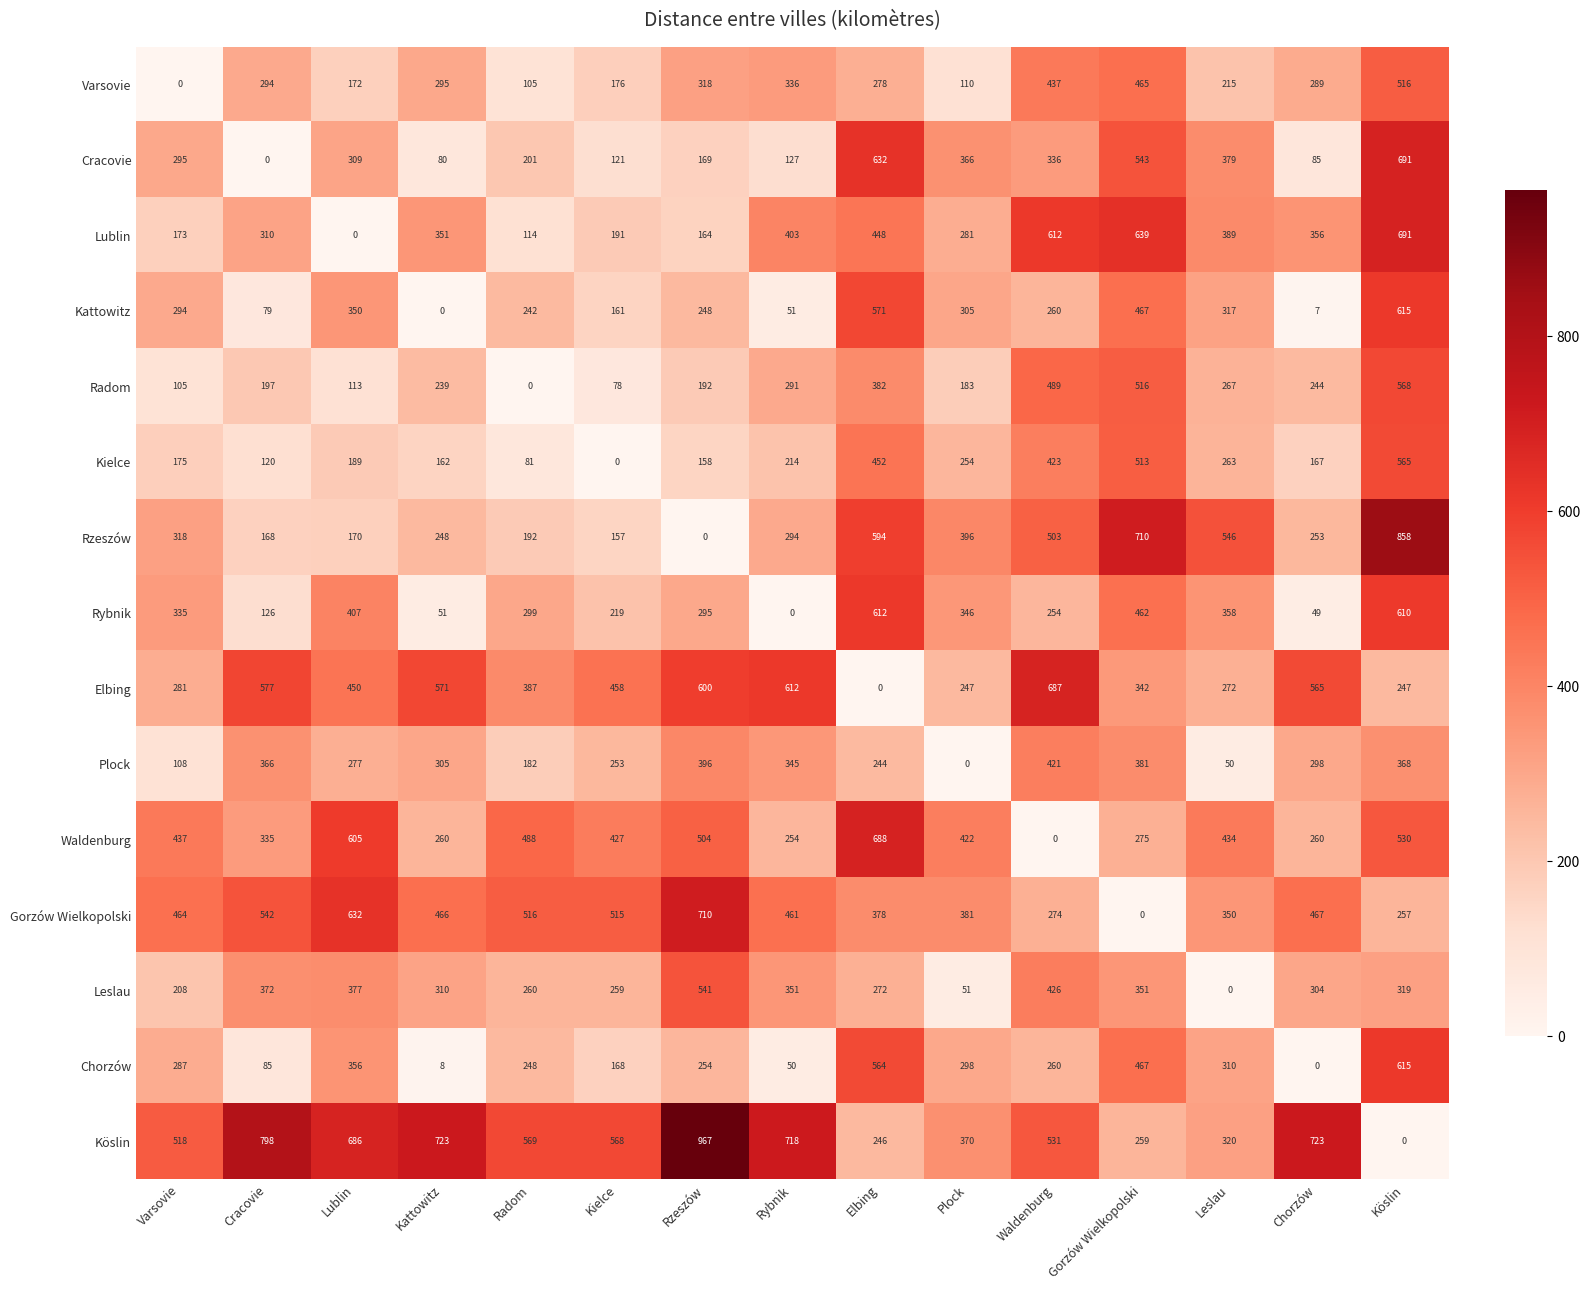

What is the average value of the Lublin series?

341